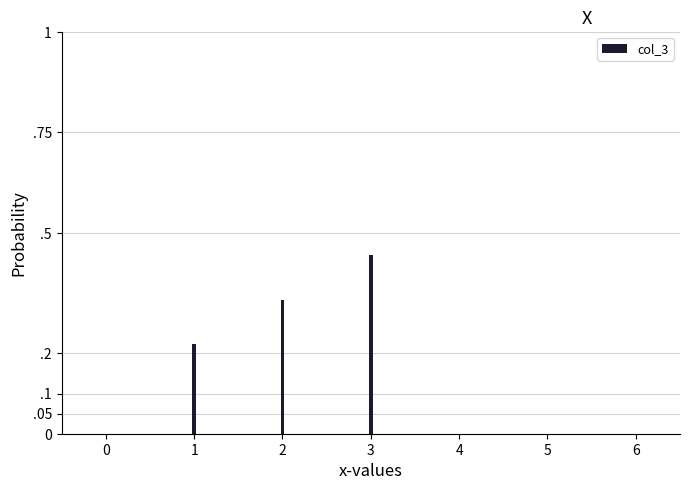

Does the chart contain any negative values?

No